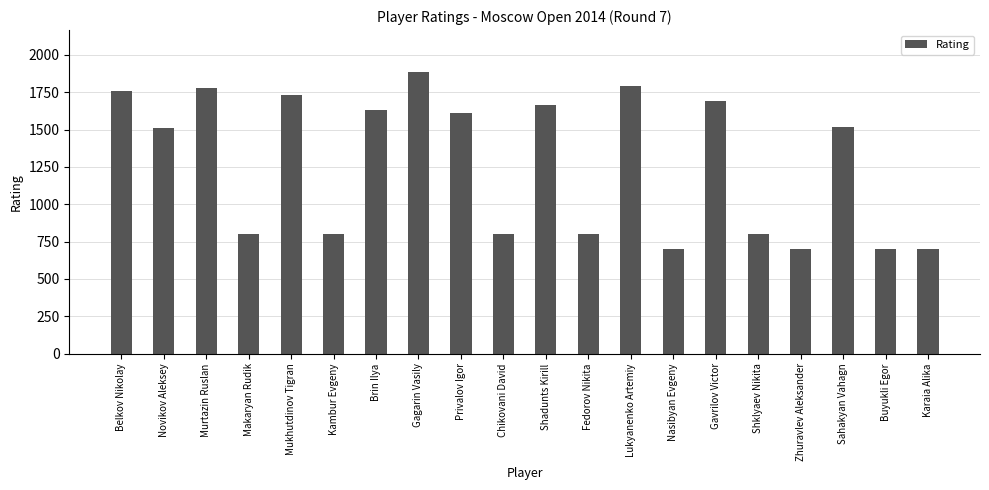

Which label corresponds to the largest value in the chart?

Gagarin Vasily